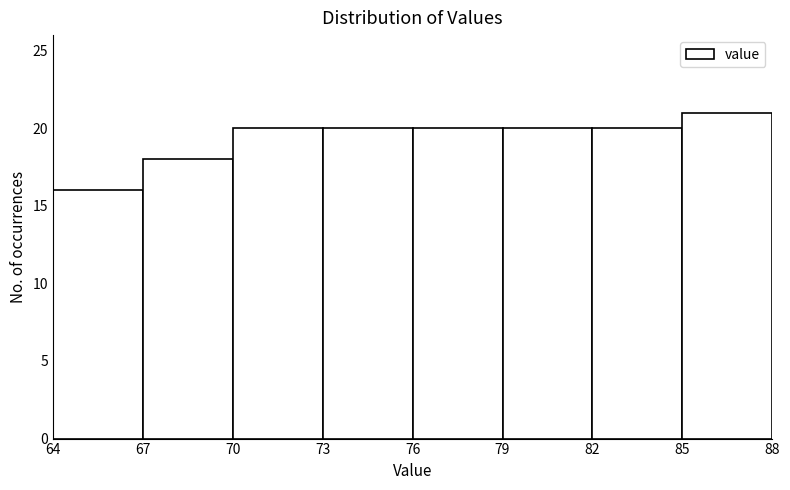

Reading left to right, list every bar in this chart as the range it spans on the x-axis followed by its height. The values are not printed on the chart, so give them approximately, as read against the axis.

64 to 67: 16
67 to 70: 18
70 to 73: 20
73 to 76: 20
76 to 79: 20
79 to 82: 20
82 to 85: 20
85 to 88: 21